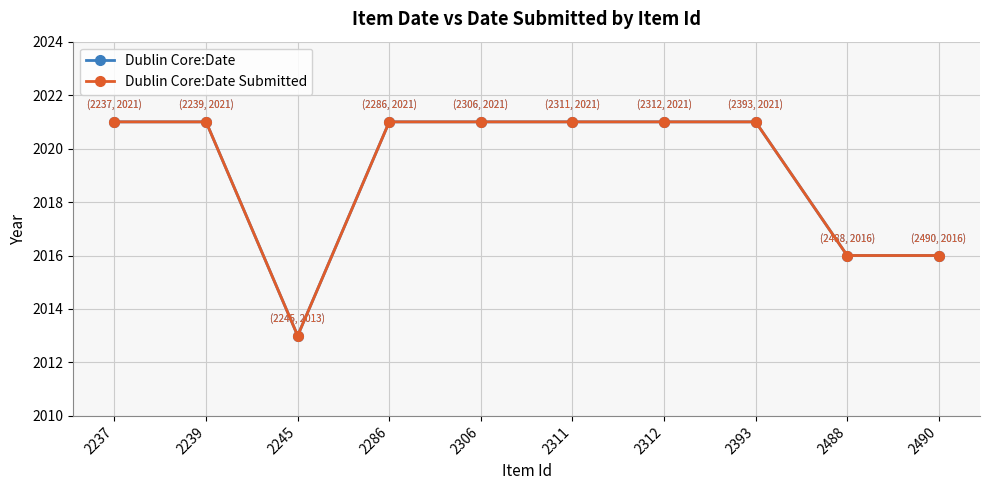

Reading left to right, transcribe all the data shown in this chart.

Dublin Core:Date: 2237=2021	2239=2021	2245=2013	2286=2021	2306=2021	2311=2021	2312=2021	2393=2021	2488=2016	2490=2016
Dublin Core:Date Submitted: 2237=2021	2239=2021	2245=2013	2286=2021	2306=2021	2311=2021	2312=2021	2393=2021	2488=2016	2490=2016